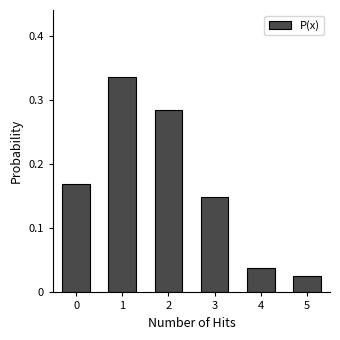

Which has a higher value, 4 or 3?

3